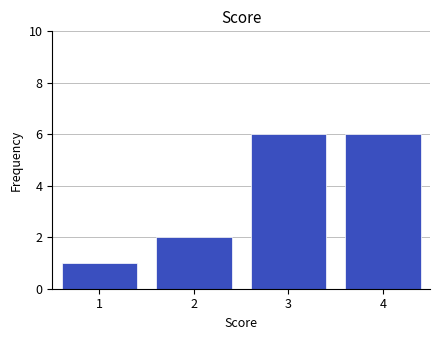

Reading left to right, extract all data points from this chart.

1=1	2=2	3=6	4=6